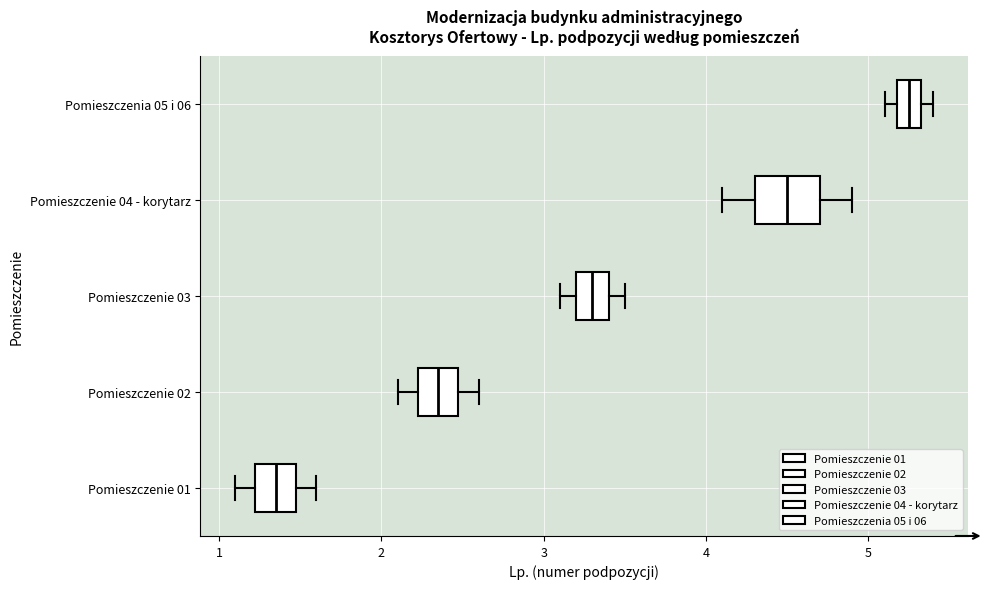

Reading bottom to top, transcribe this box plot: for each box, give where its median line is, the range the box spans, and where its two whiskers end, as read against the x-axis. The values are not printed on the chart, so give them approximately, as read against the axis.

Pomieszczenie 01: median 1.4, box 1.2 to 1.5, whiskers 1.1 to 1.6
Pomieszczenie 02: median 2.4, box 2.2 to 2.5, whiskers 2.1 to 2.6
Pomieszczenie 03: median 3.3, box 3.2 to 3.4, whiskers 3.1 to 3.5
Pomieszczenie 04 - korytarz: median 4.5, box 4.3 to 4.7, whiskers 4.1 to 4.9
Pomieszczenia 05 i 06: median 5.3 (inside the box), box 5.2 to 5.3, whiskers 5.1 to 5.4